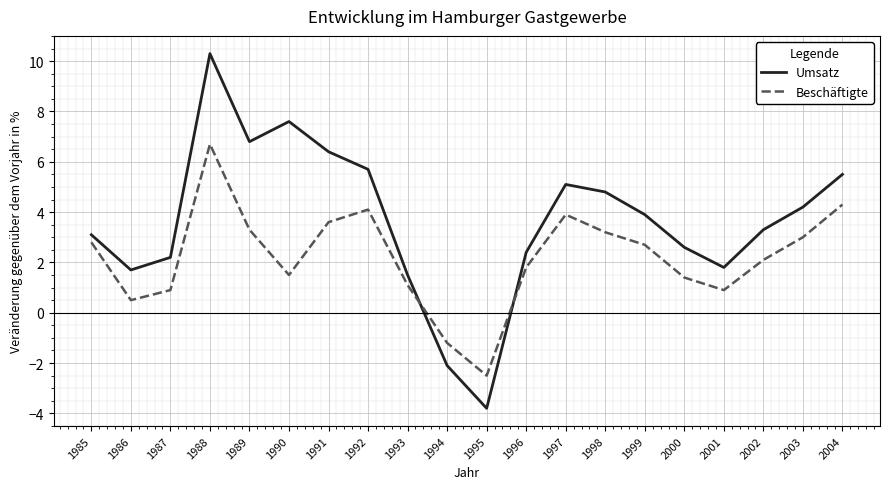

Is it true that Umsatz equals 0.6 at 1993?

False